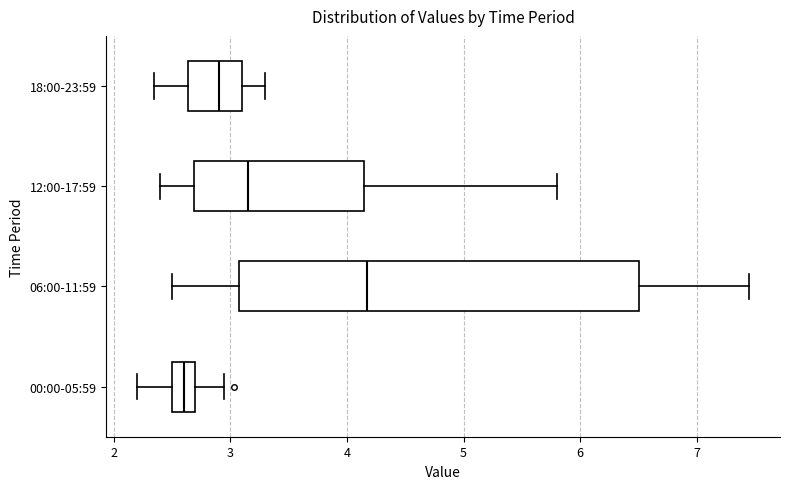

Reading bottom to top, read every box against the x-axis: the position of its median line, the range the box covers, and the ends of its whiskers. The values are not printed on the chart, so give them approximately, as read against the axis.

00:00-05:59: median 2.6, box 2.5 to 2.7, whiskers 2.2 to 3.0
06:00-11:59: median 4.2, box 3.1 to 6.5, whiskers 2.5 to 7.5
12:00-17:59: median 3.2, box 2.7 to 4.2, whiskers 2.4 to 5.8
18:00-23:59: median 2.9, box 2.6 to 3.1, whiskers 2.4 to 3.3